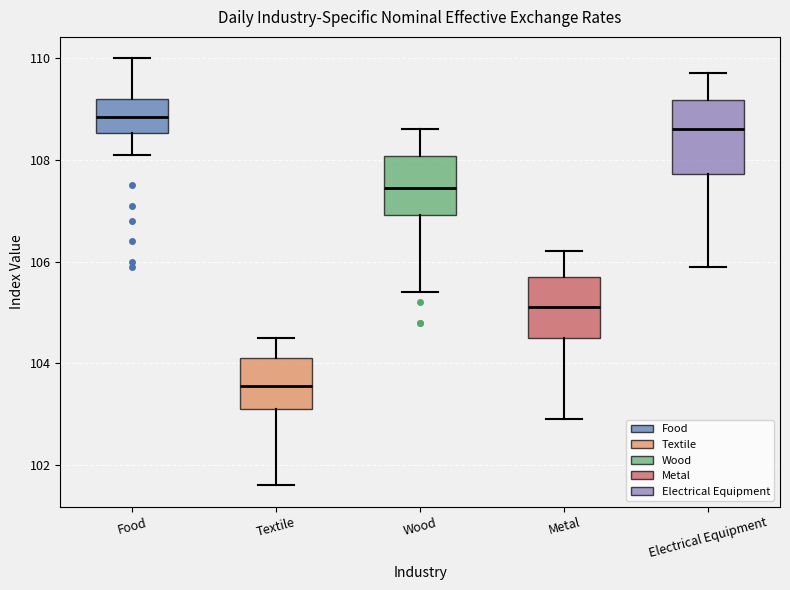

Reading left to right, transcribe this box plot: for each box, give where its median line is, the range the box spans, and where its two whiskers end, as read against the y-axis. The values are not printed on the chart, so give them approximately, as read against the axis.

Food: median 108.8, box 108.6 to 109.2, whiskers 108.2 to 110.0
Textile: median 103.6, box 103.2 to 104.2, whiskers 101.6 to 104.6
Wood: median 107.4, box 107.0 to 108.0, whiskers 105.4 to 108.6
Metal: median 105.2, box 104.6 to 105.8, whiskers 103.0 to 106.2
Electrical Equipment: median 108.6, box 107.8 to 109.2, whiskers 106.0 to 109.8